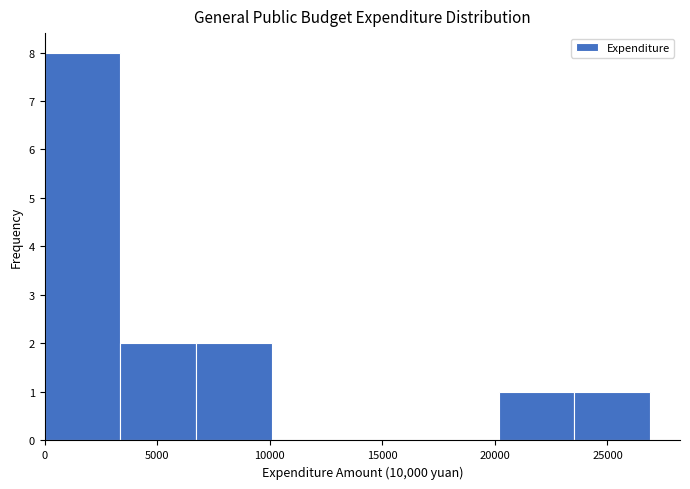

Reading left to right, transcribe this chart: for each bar, give the range it covers on the x-axis and its height. Neither the bar edges nor the heights are printed on the chart, so give them approximately, as read against the axes.

0 to 3500: 8
3500 to 6500: 2
6500 to 10000: 2
10000 to 13500: 0
13500 to 17000: 0
17000 to 20000: 0
20000 to 23500: 1
23500 to 27000: 1